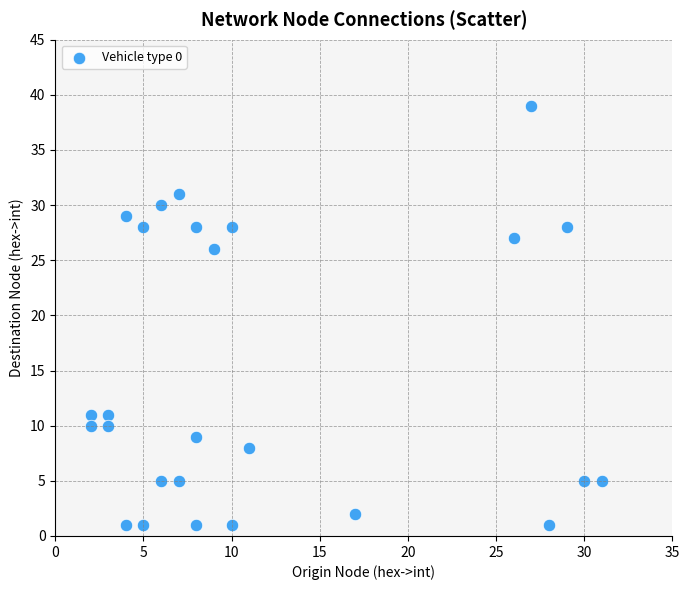

What Y value in the scatter plot is closest to 20?

26